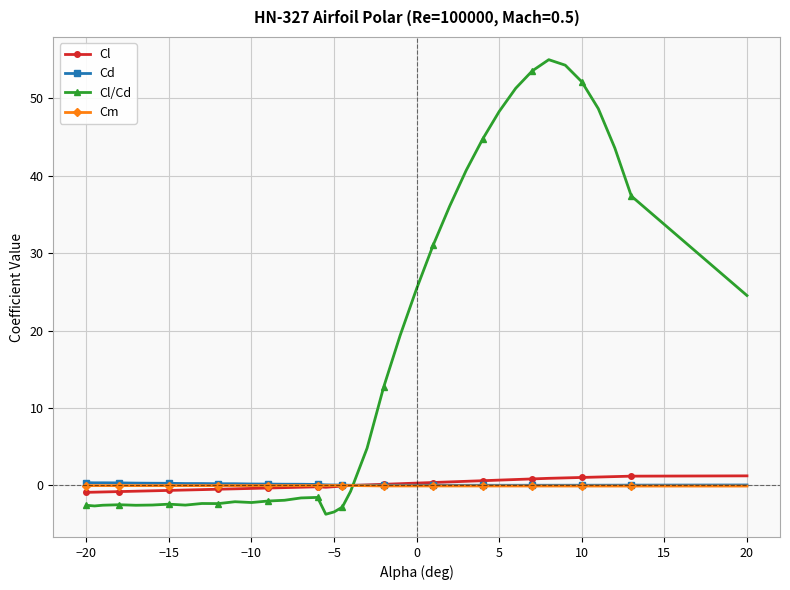

What is the highest value of the Cl/Cd series?

55.0